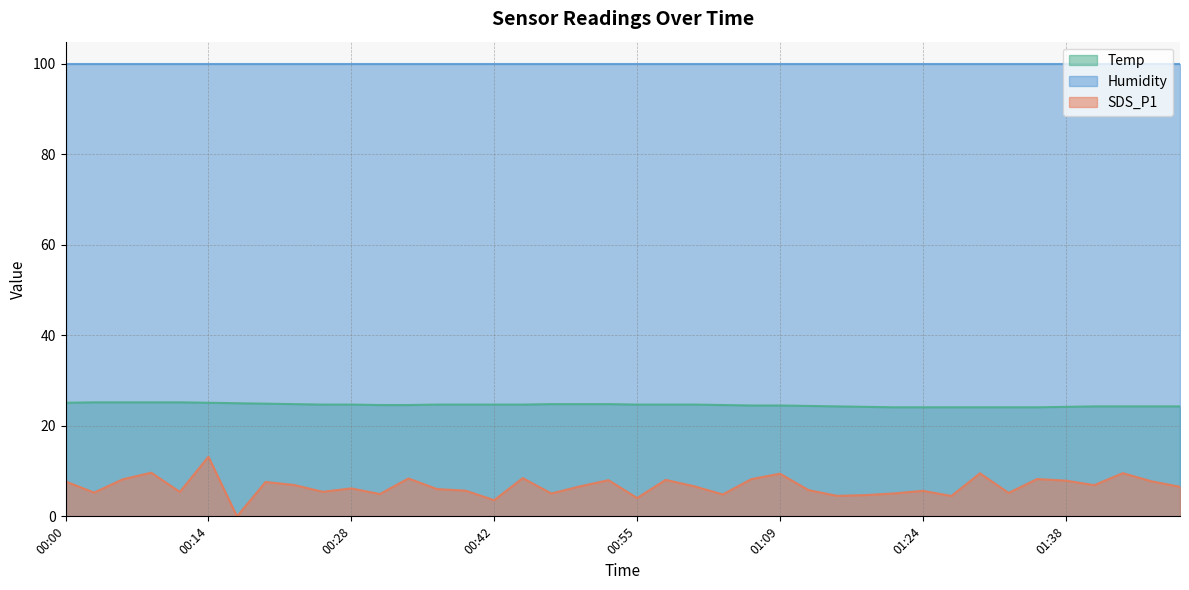

True or false: Temp and SDS_P1 intersect in this chart.

False